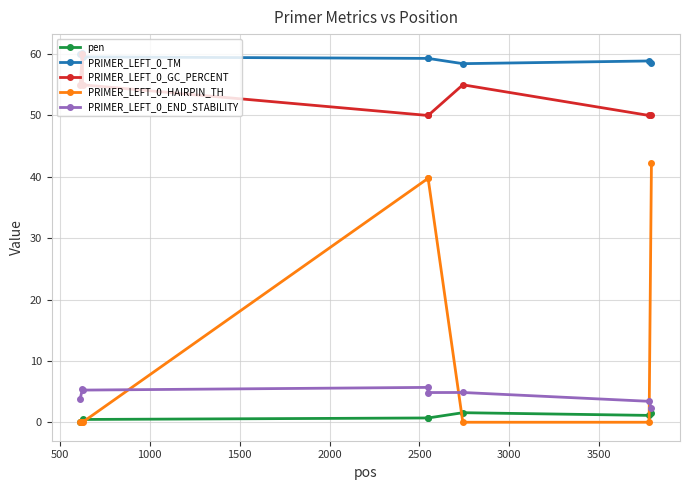

At how many categories does at least one series exceed 31?

8